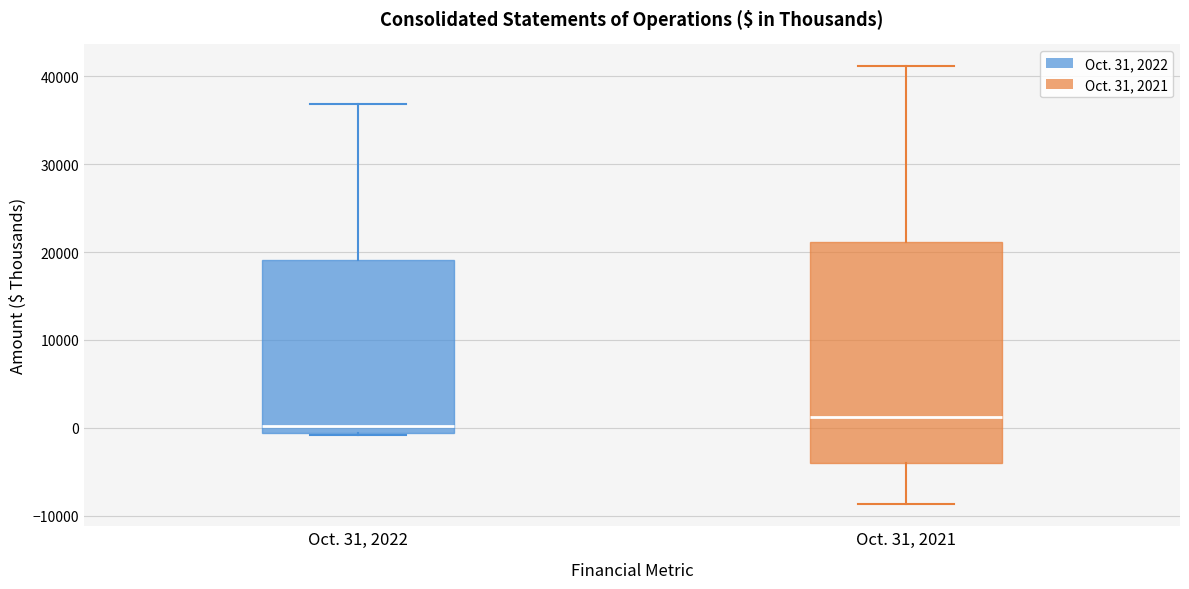

Reading left to right, transcribe this box plot: for each box, give where its median line is, the range the box spans, and where its two whiskers end, as read against the y-axis. The values are not printed on the chart, so give them approximately, as read against the axis.

Oct. 31, 2022: median 0, box -1000 to 19000, whiskers -1000 to 37000
Oct. 31, 2021: median 1000, box -4000 to 21000, whiskers -9000 to 41000